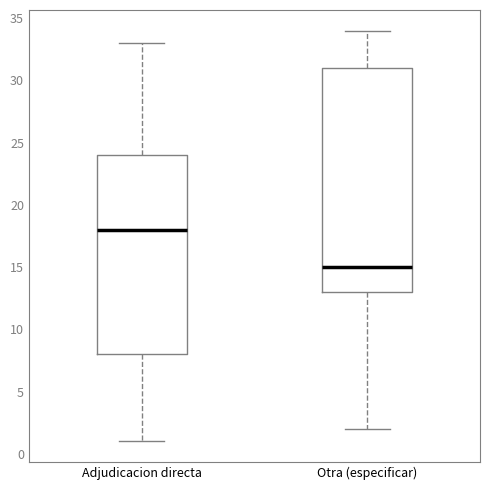

Where is the upper edge of the box for Adjudicacion directa on the y-axis? The values are not printed on the chart, so give them approximately, as read against the axis.

24